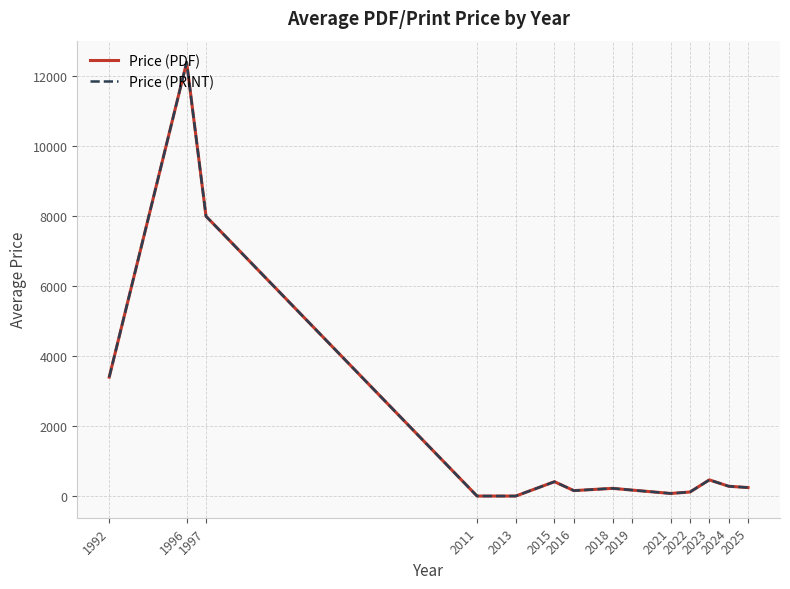

Is this an area chart (filled region under the line)?

No